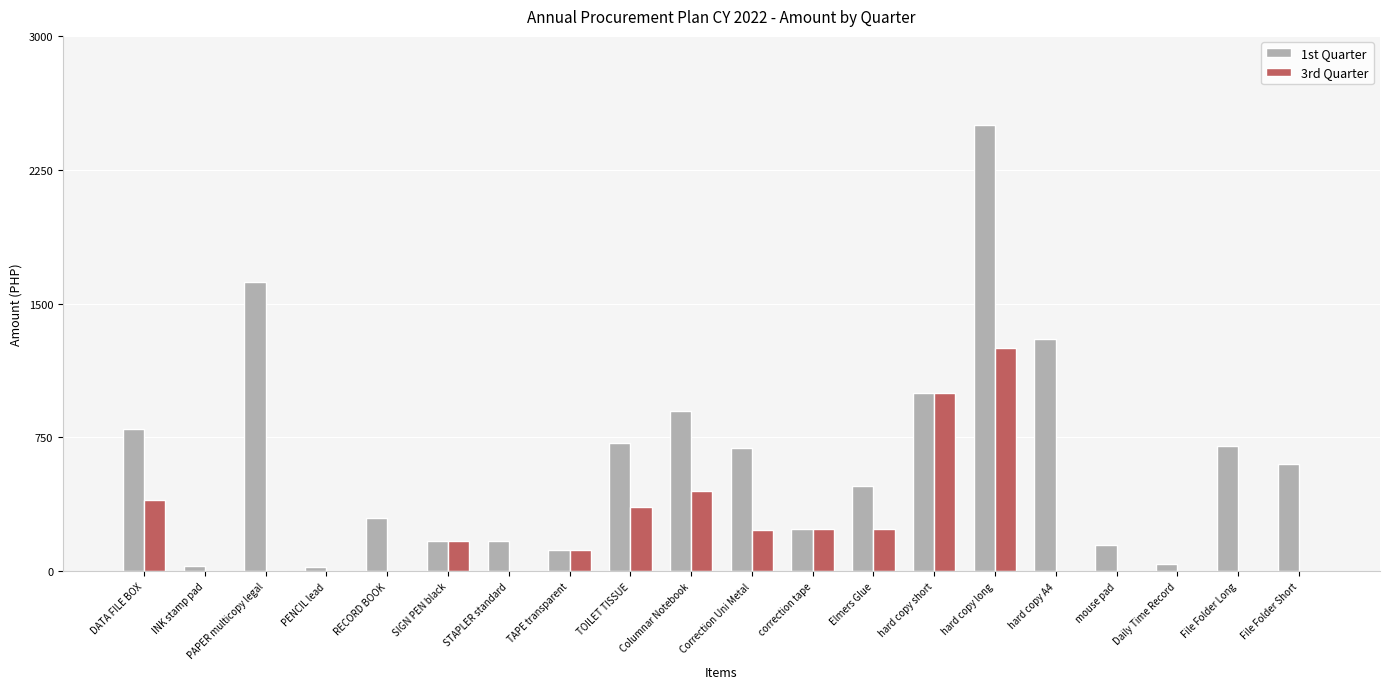

What is the maximum value shown in the chart?

2500